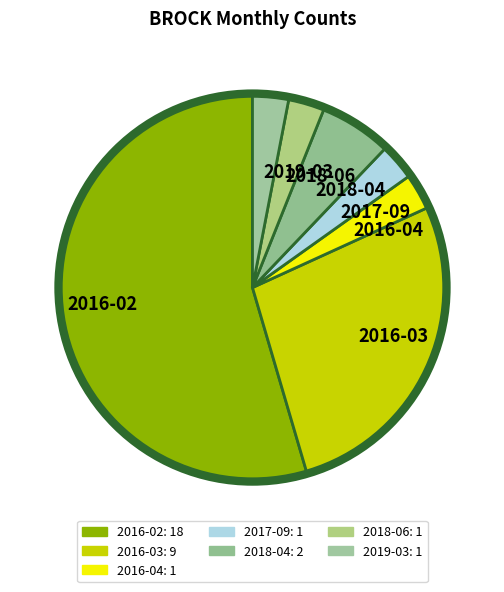

Which category has the biggest portion of the pie?

2016-02